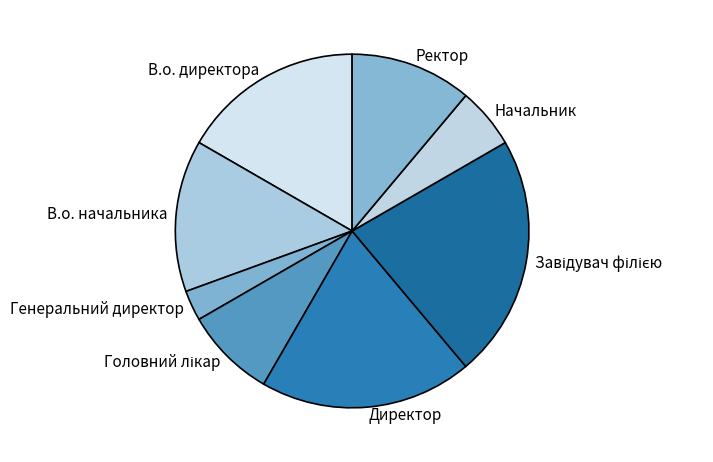

Does any single category account for the majority?

No